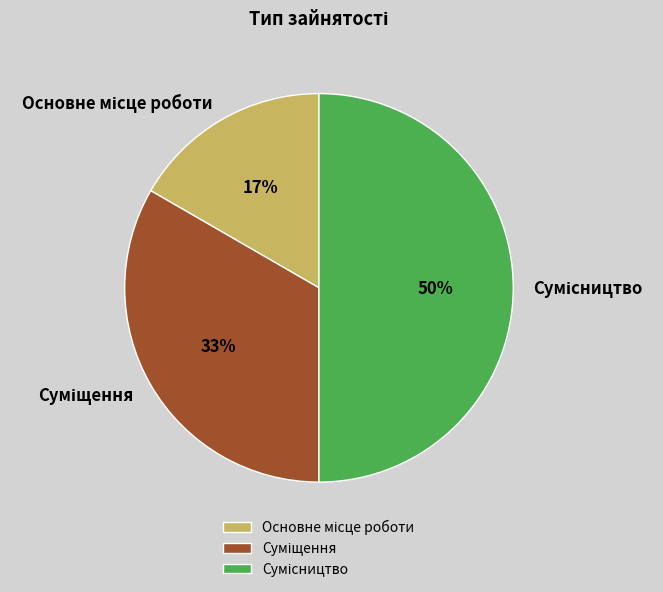

To the nearest percent, what is the average slice percentage?

33%